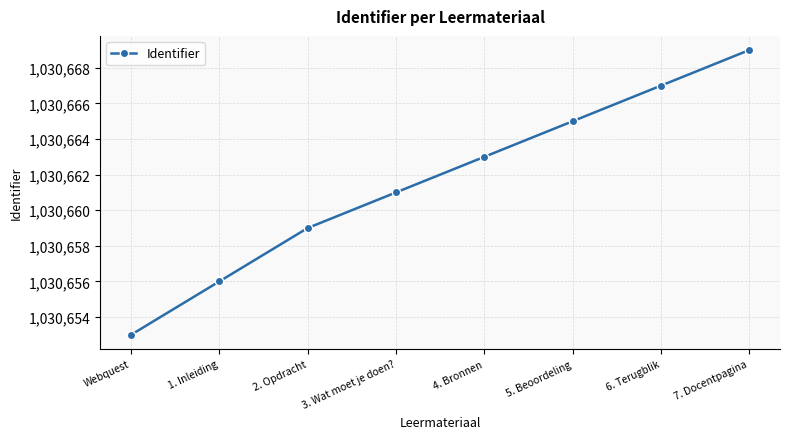

What is the sum of all values?

8245293